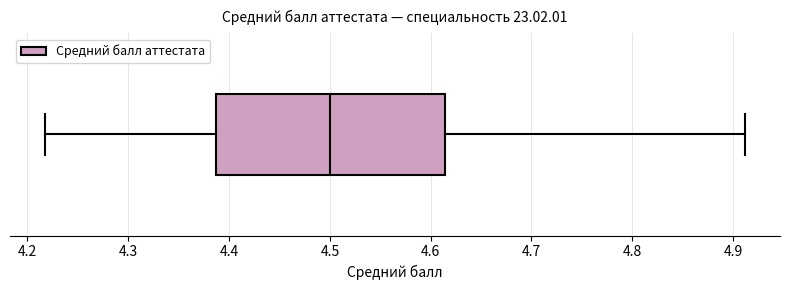

Transcribe this box plot: give where the median line is, the range the box spans, and where the two whiskers end, as read against the x-axis. The values are not printed on the chart, so give them approximately, as read against the axis.

median 4.50, box 4.39 to 4.61, whiskers 4.22 to 4.91